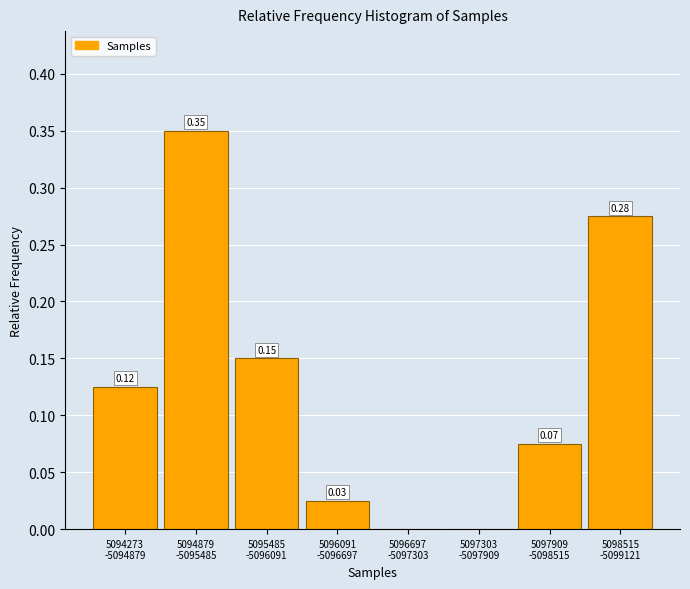

What is the sum of all values?

1.0